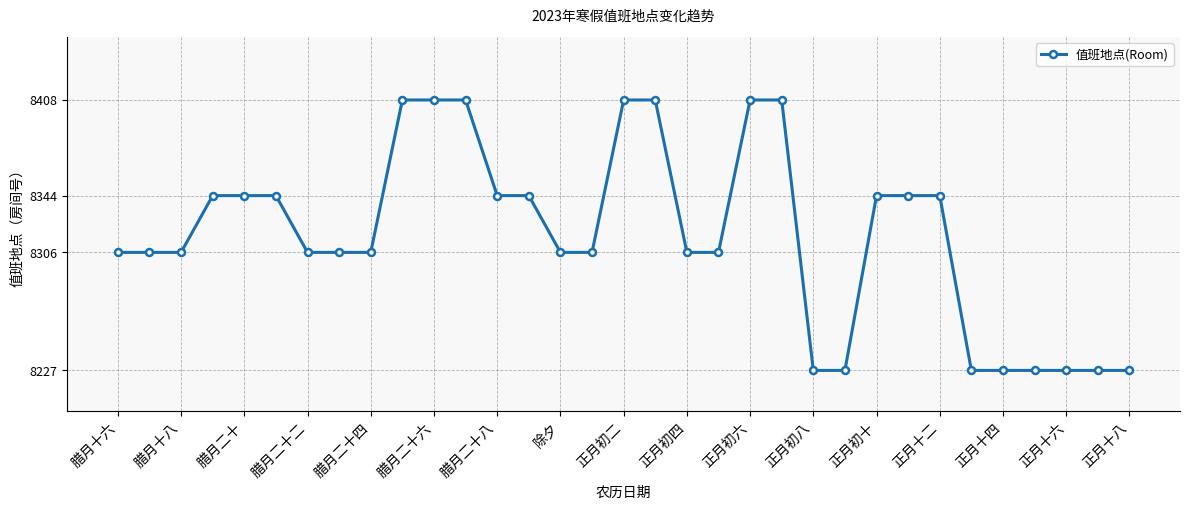

Does the chart display data point markers on the line(s)?

Yes